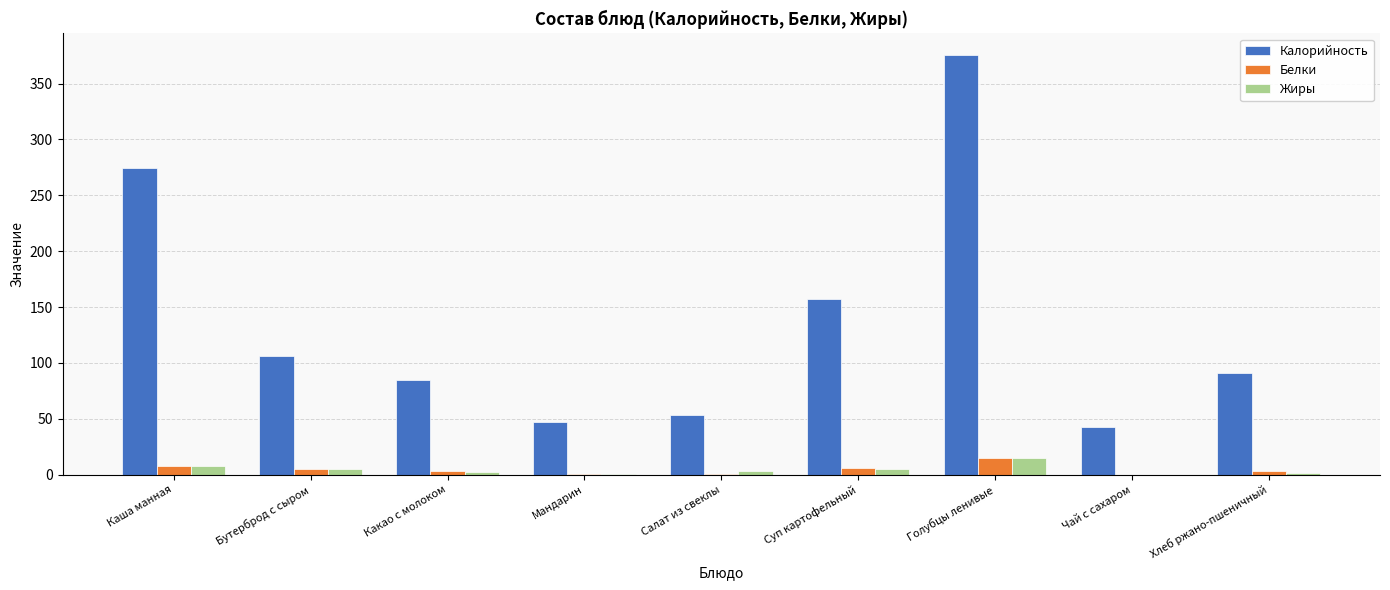

True or false: Жиры has a value of 0.0 at Чай с сахаром.

True